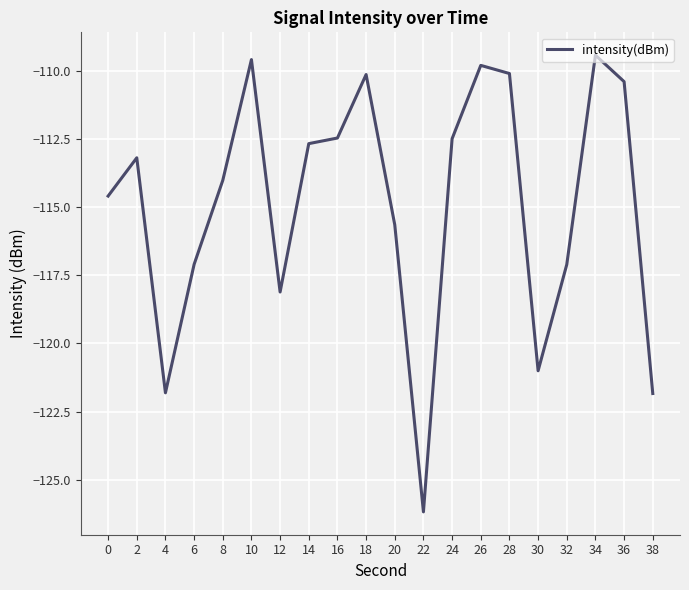

What is the maximum value shown in the chart?

-109.4